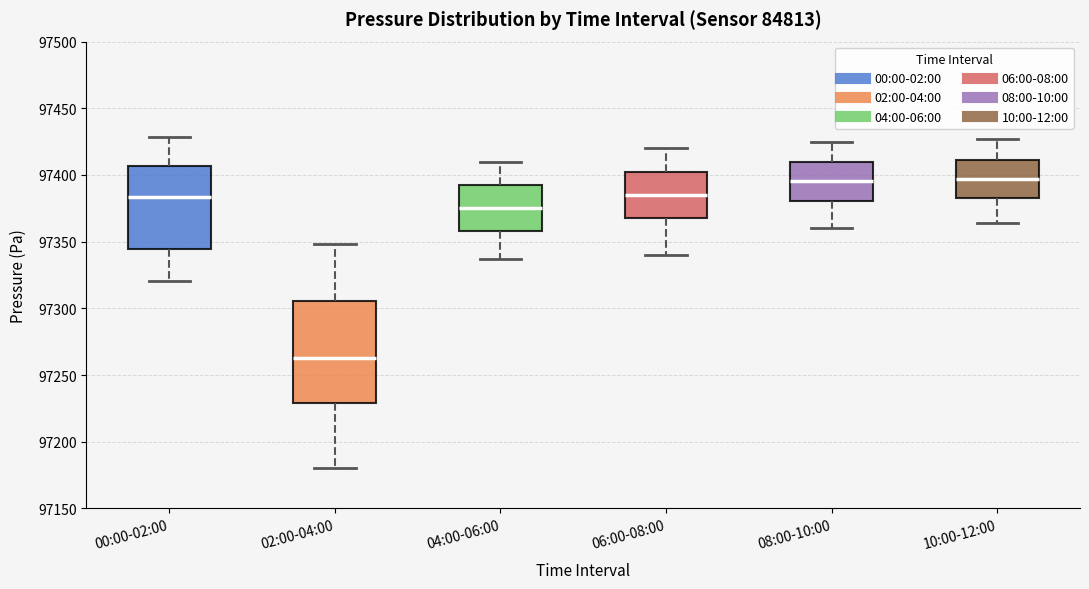

Which box is the tallest, from its lower edge to its upper edge?

02:00-04:00